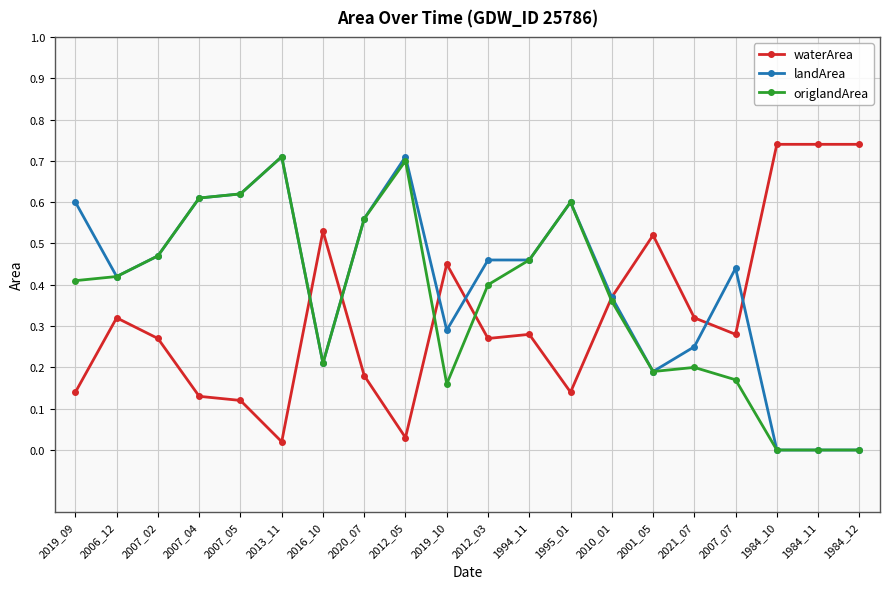

Is it true that waterArea equals 0.0 at 2007_05?

False